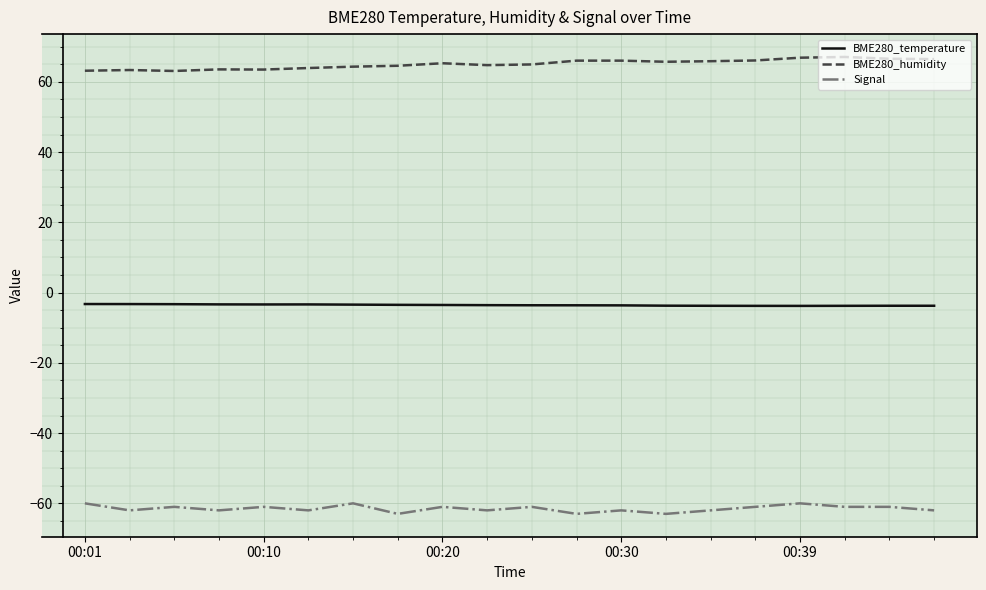

List the series in order of their overall mean, highest first.

BME280_humidity, BME280_temperature, Signal